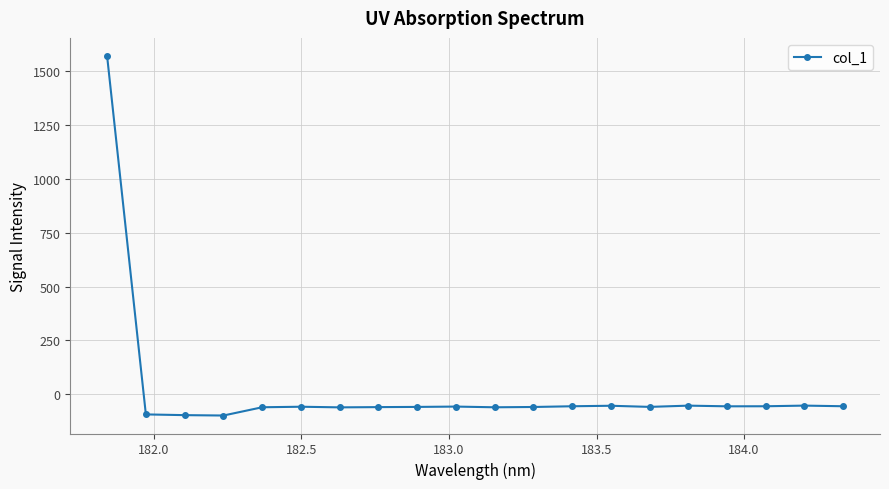

What is the difference between the maximum and minimum values?

1669.8